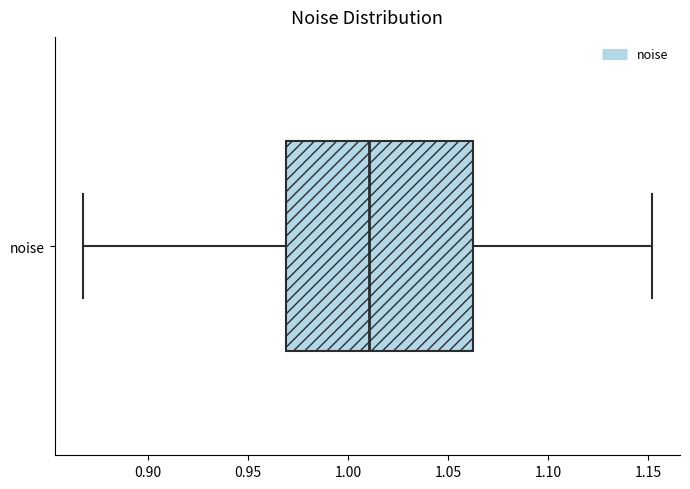

Where is the right edge of the box for noise on the x-axis? The values are not printed on the chart, so give them approximately, as read against the axis.

1.065